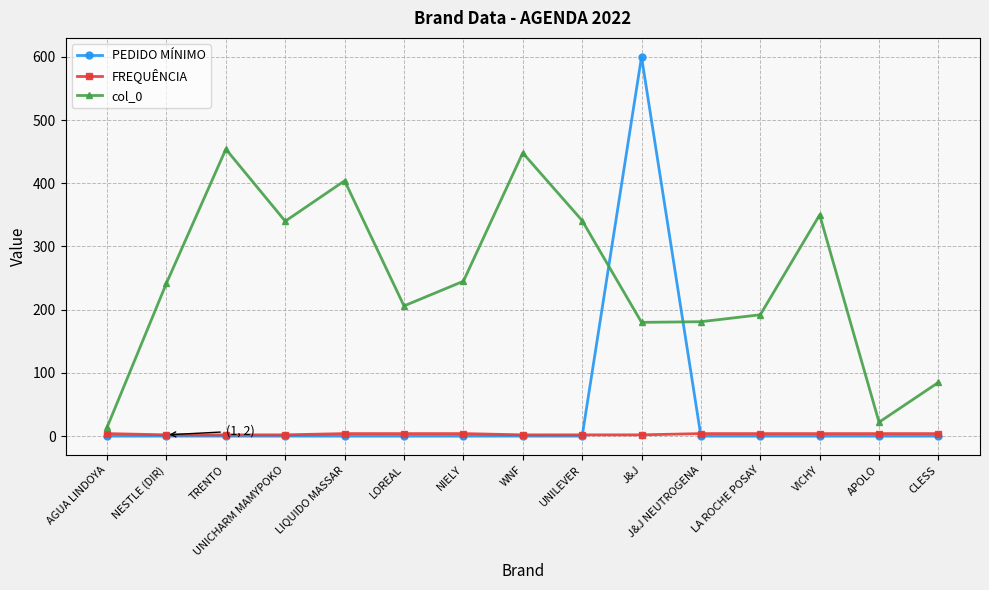

What is the spread (max minus min) of values at LA ROCHE POSAY?

192